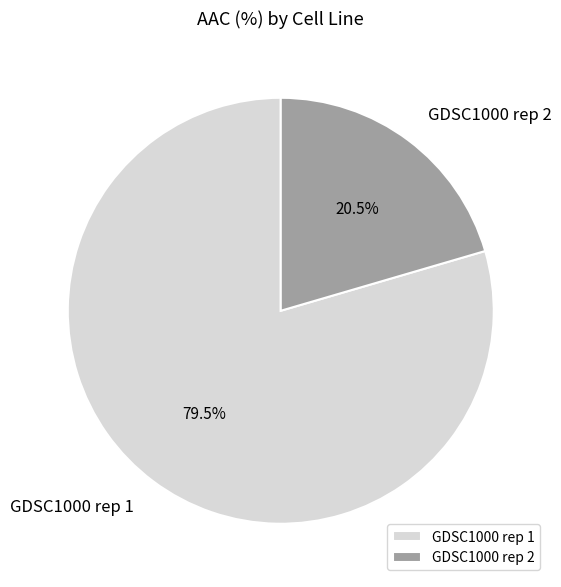

How much of the chart is everything except GDSC1000 rep 2?

79.5%